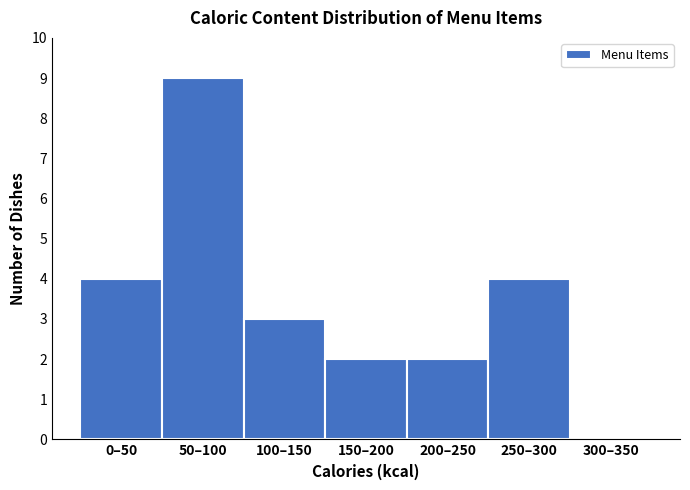

Reading right to left, transcribe all the data shown in this chart.

300–350=0	250–300=4	200–250=2	150–200=2	100–150=3	50–100=9	0–50=4